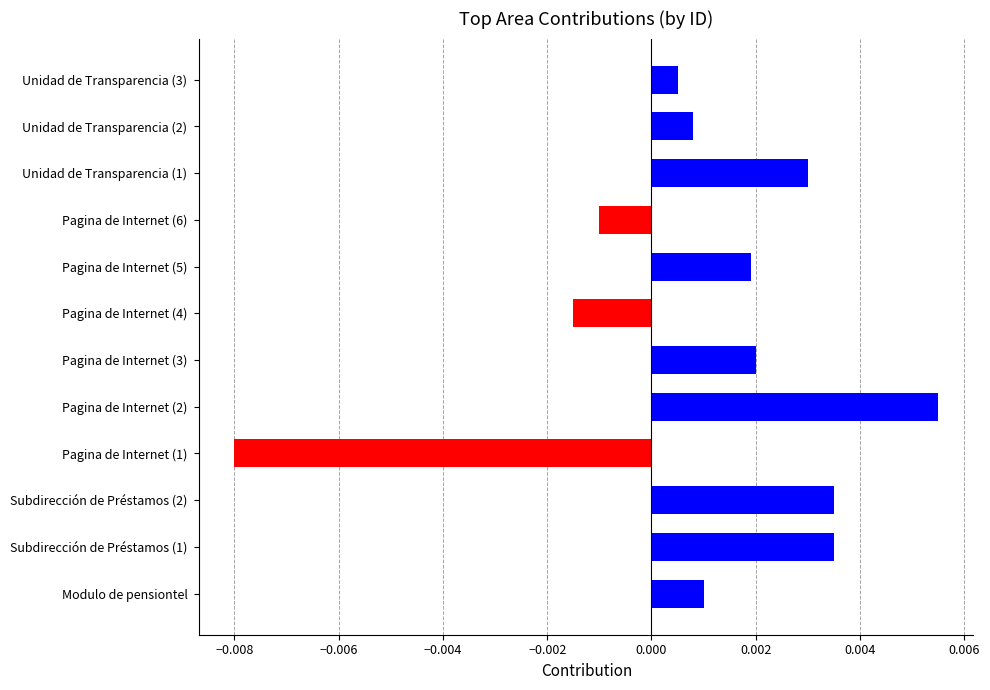

Which category has the highest value across all series?

Pagina de Internet (2)